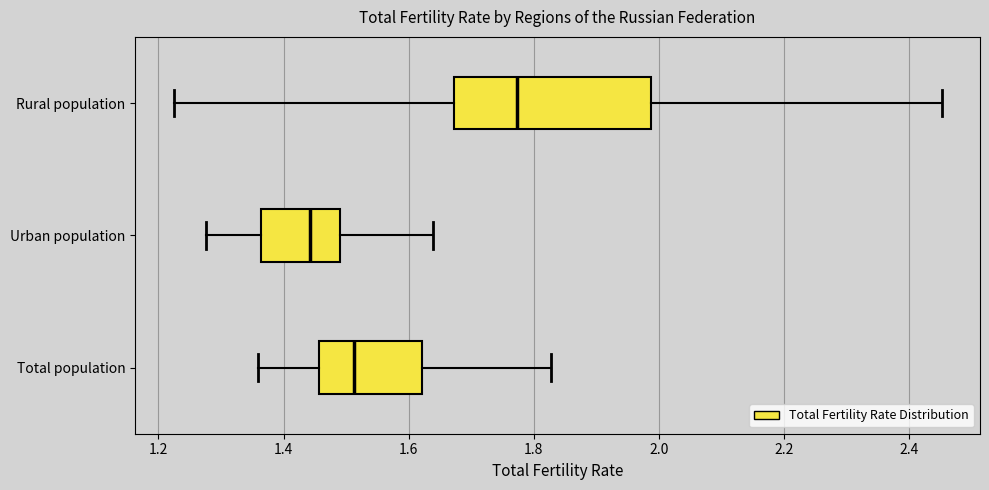

Which box has the furthest to the right median line?

Rural population